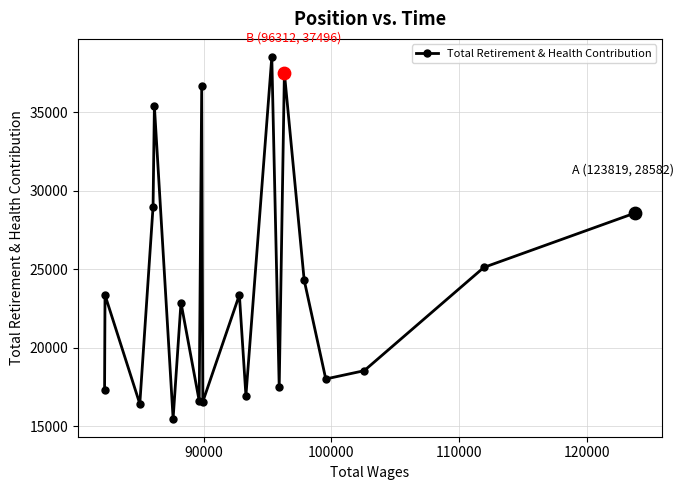

How many points are higher than both their immediate neighbors (excluding endpoints)?

7